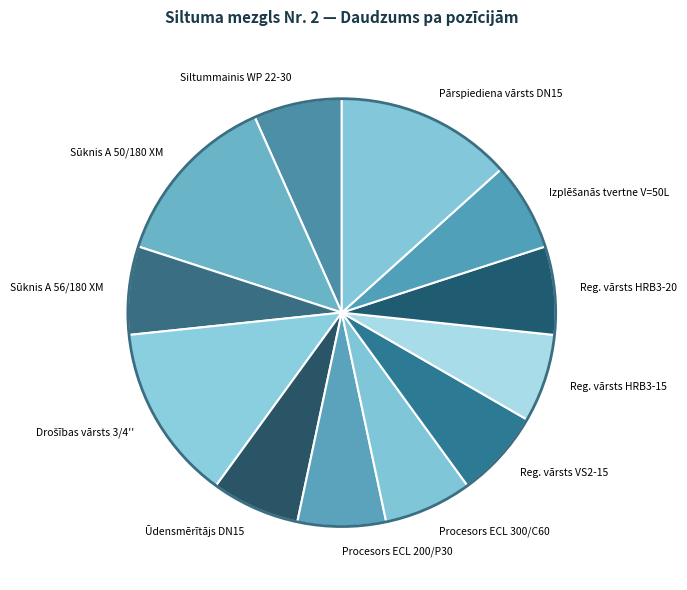

Approximately how many times larger is the value at Sūknis A 50/180 XM compared to Reg. vārsts HRB3-15?

2.0